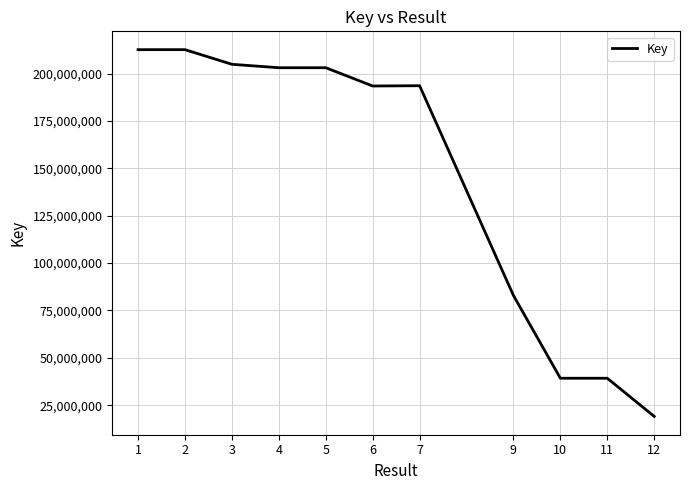

Where does the data first go above 193622296?

1